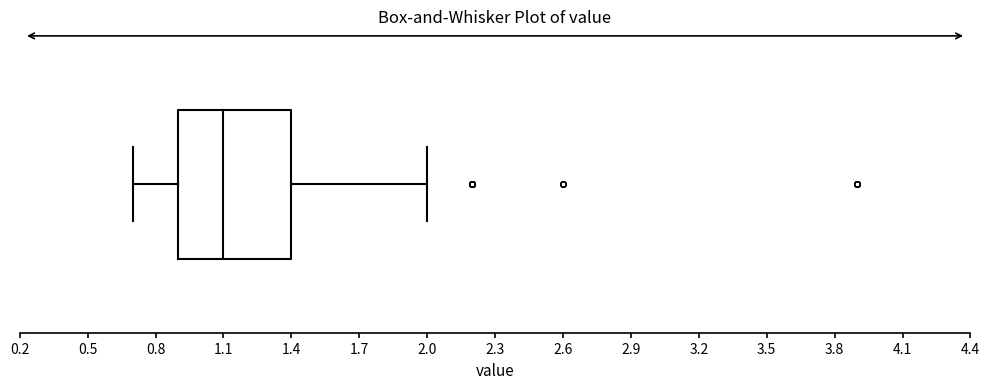

Where is the left edge of the box on the x-axis? The values are not printed on the chart, so give them approximately, as read against the axis.

0.9